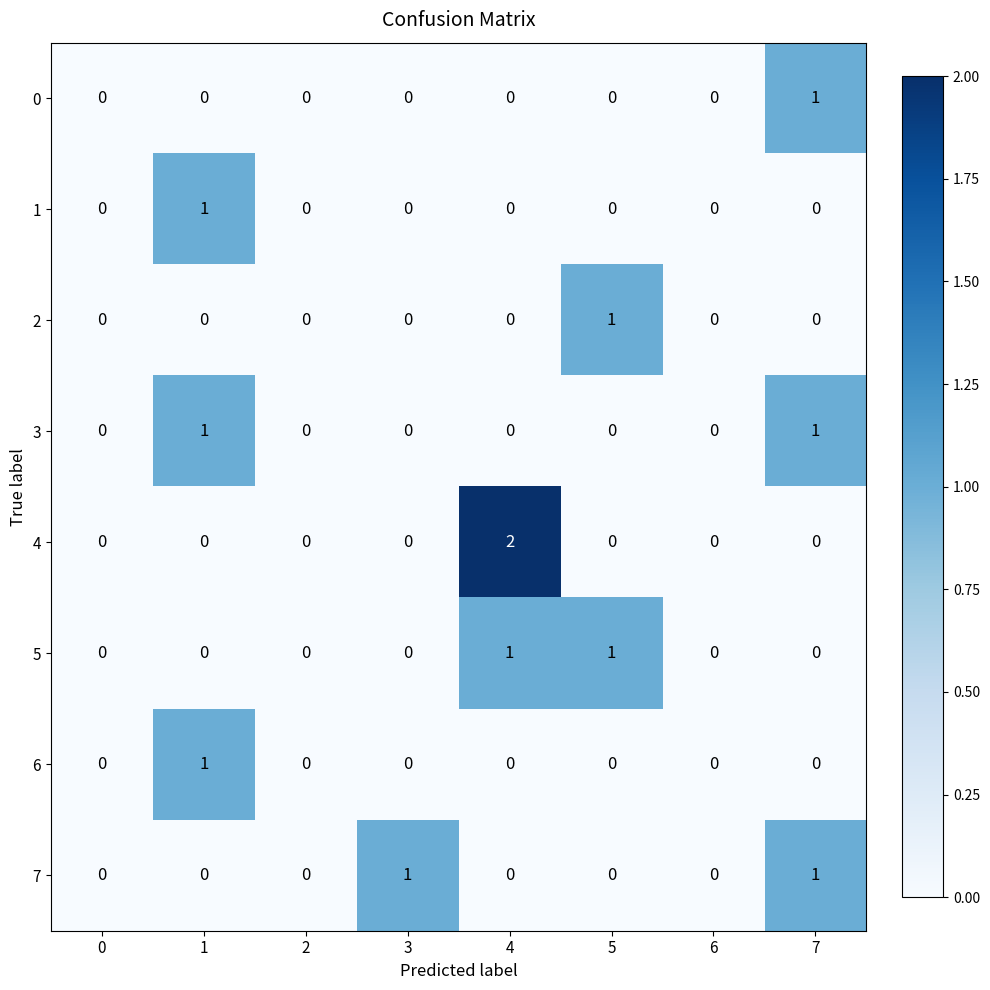

True or false: 1 has a value of 0 at 3.

True